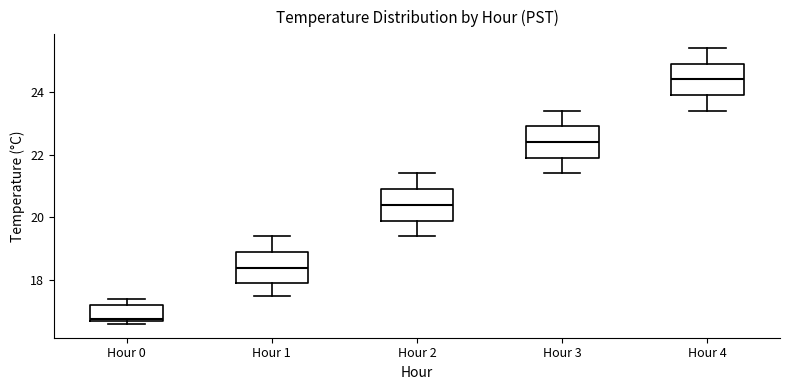

Where does the median line of the box for Hour 3 sit on the y-axis? The values are not printed on the chart, so give them approximately, as read against the axis.

22.4